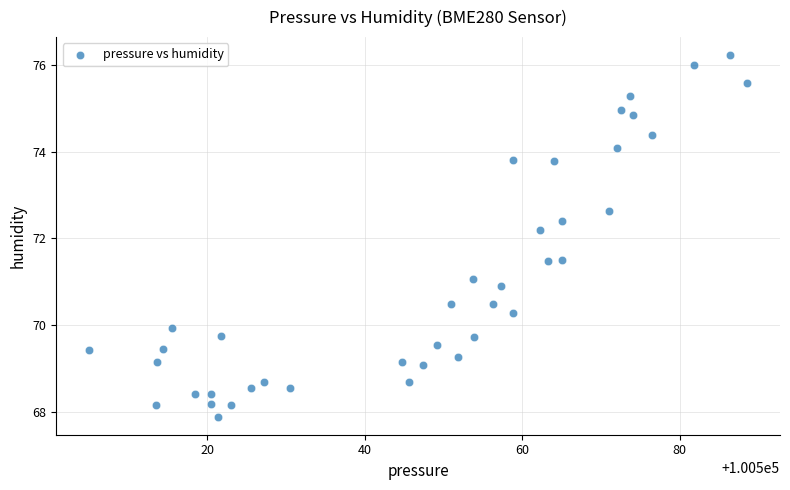

What Y value in the scatter plot is closest to 72?

72.2